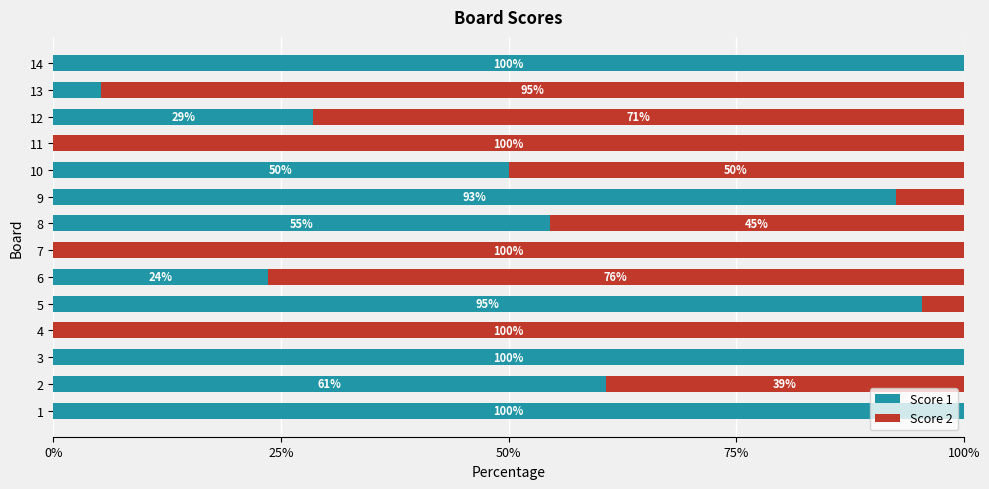

Is it true that Score 1 equals 100.0 at 1?

True